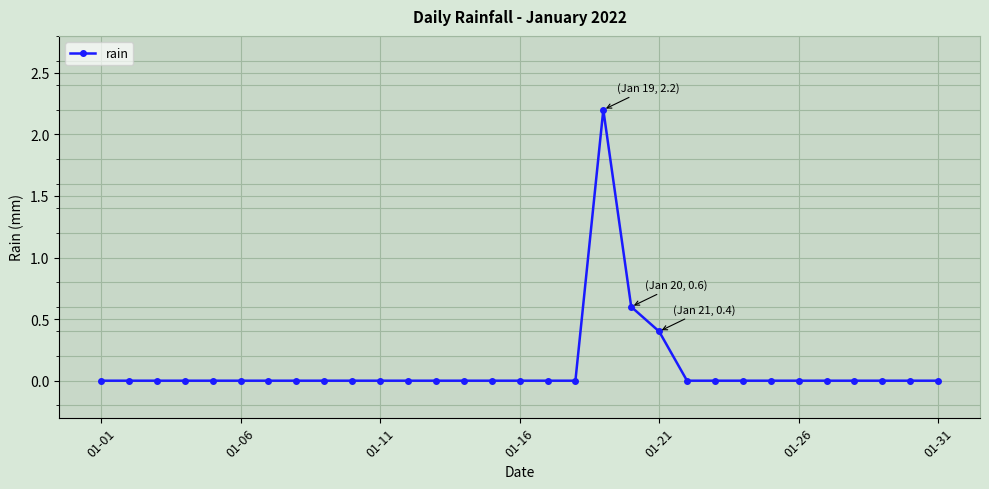

True or false: there are more than 0 points higher than both neighbors.

True